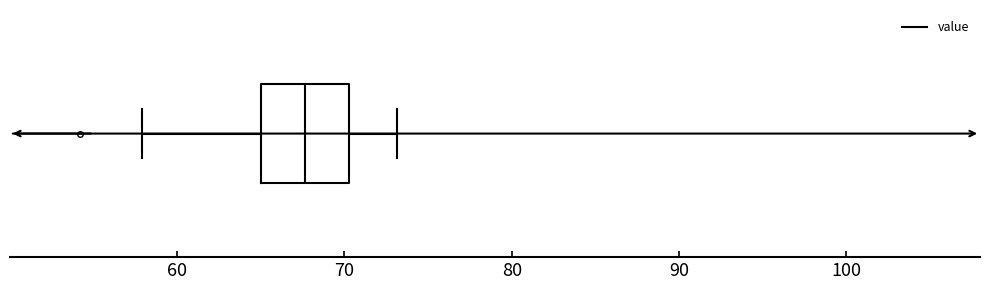

Read this box plot against the x-axis: the position of the median line, the range covered by the box, and the ends of both whiskers. The values are not printed on the chart, so give them approximately, as read against the axis.

median 68, box 65 to 70, whiskers 58 to 73